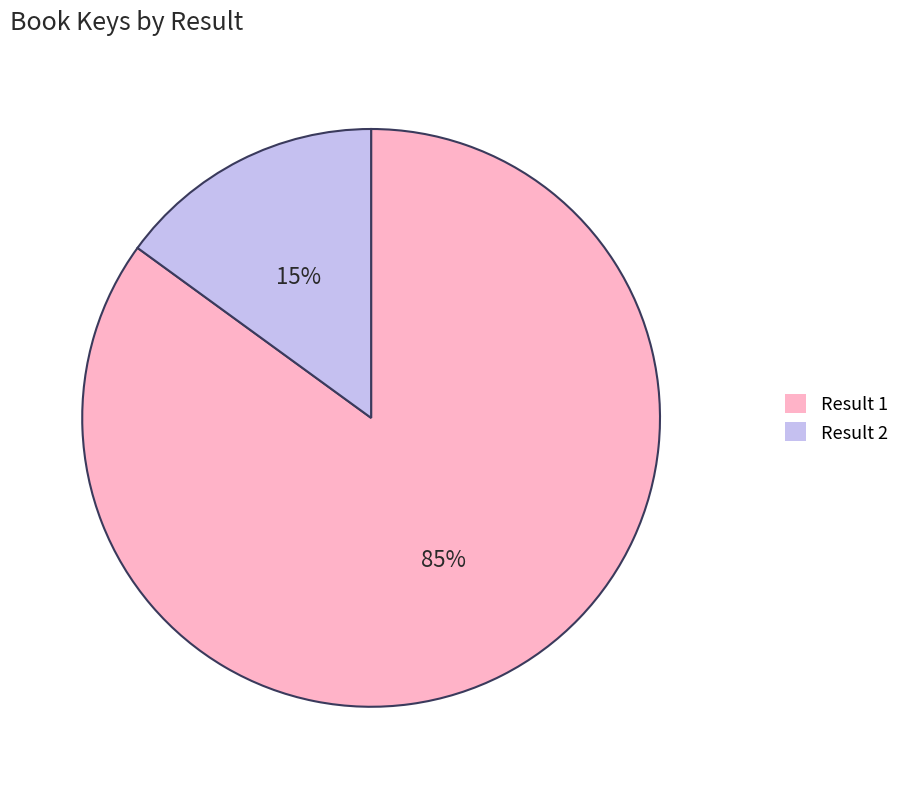

Which slice is the smallest?

Result 2